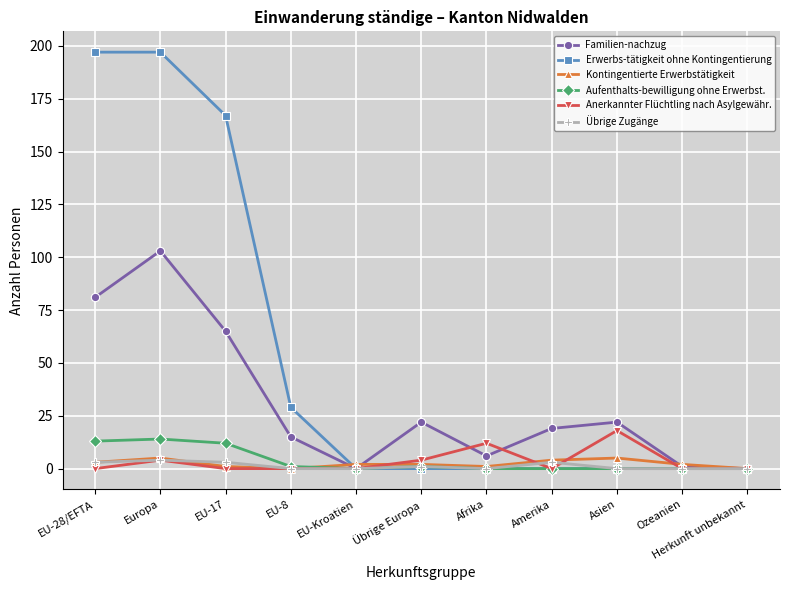

What is the highest value of the Anerkannter Flüchtling nach Asylgewähr. series?

18